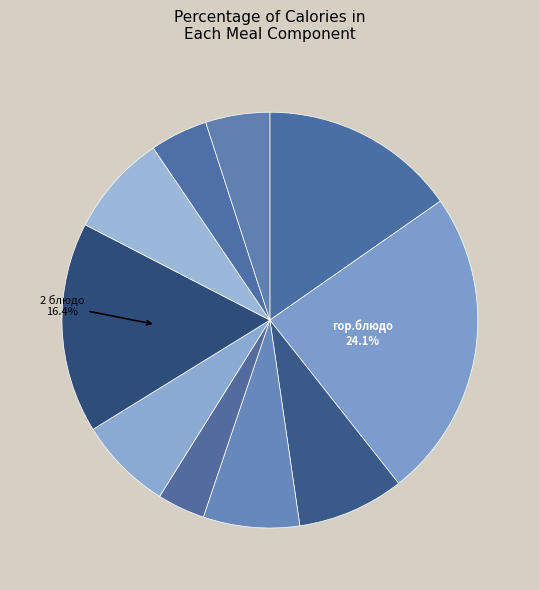

How many segments does this pie chart have?

10